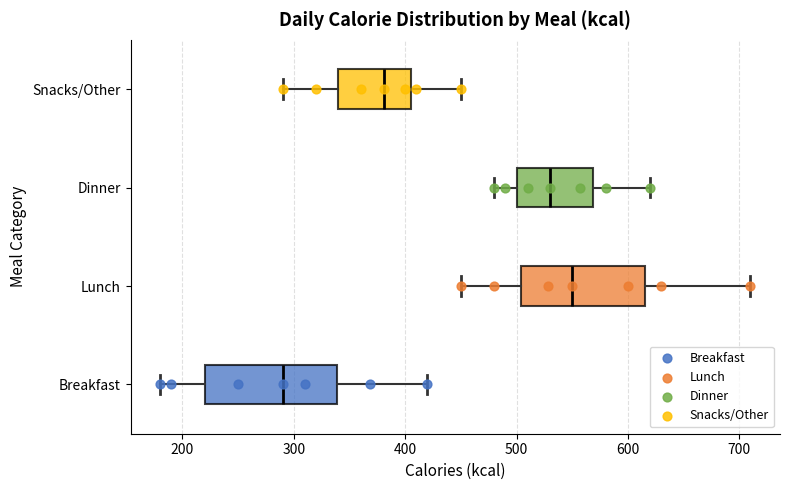

Reading bottom to top, read every box against the x-axis: the position of its median line, the range the box covers, and the ends of its whiskers. The values are not printed on the chart, so give them approximately, as read against the axis.

Breakfast: median 290, box 220 to 340, whiskers 180 to 420
Lunch: median 550, box 500 to 620, whiskers 450 to 710
Dinner: median 530, box 500 to 570, whiskers 480 to 620
Snacks/Other: median 380, box 340 to 410, whiskers 290 to 450